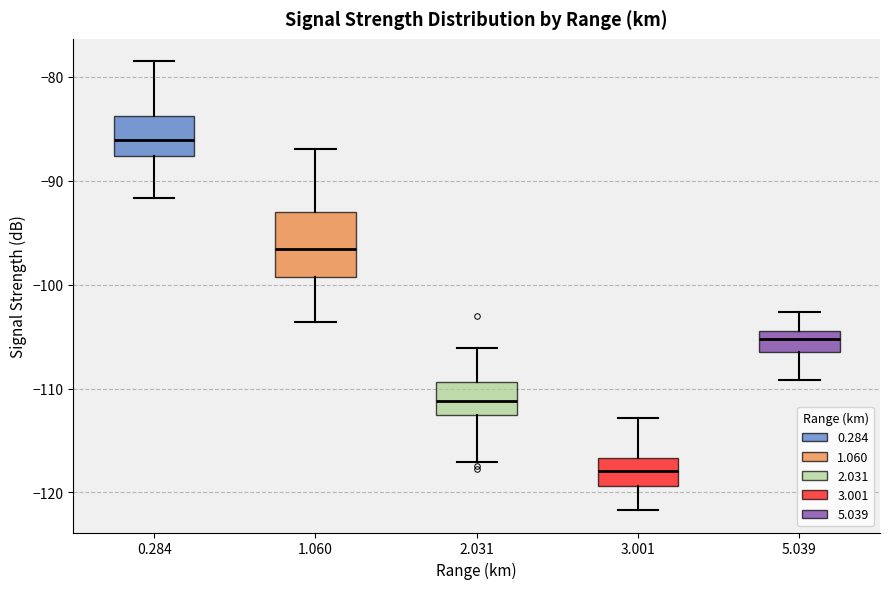

Which box has the lowest median line?

3.001